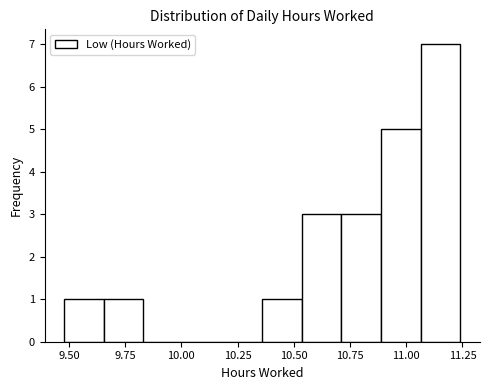

Around what value on the x-axis is the tallest bar? Give the approximate position of its centre, as read against the axis.

11.15